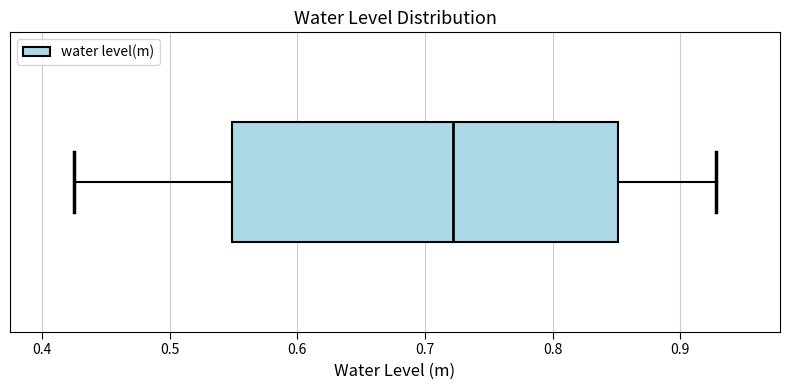

Read this box plot against the x-axis: the position of the median line, the range covered by the box, and the ends of both whiskers. The values are not printed on the chart, so give them approximately, as read against the axis.

median 0.72, box 0.55 to 0.85, whiskers 0.43 to 0.93